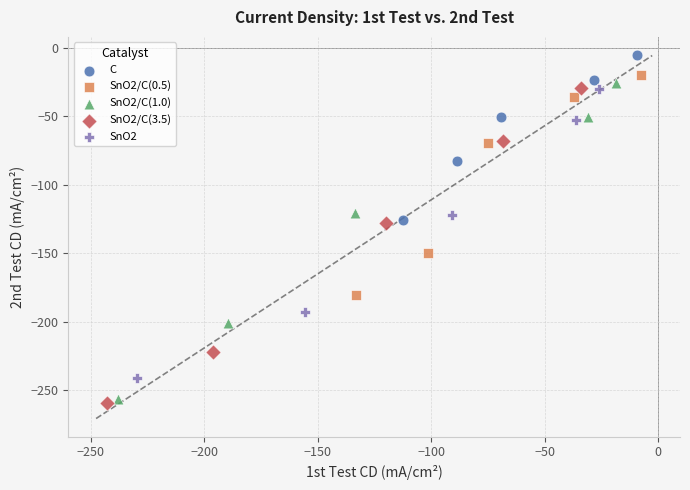

Which series reaches the maximum Y coordinate?

C